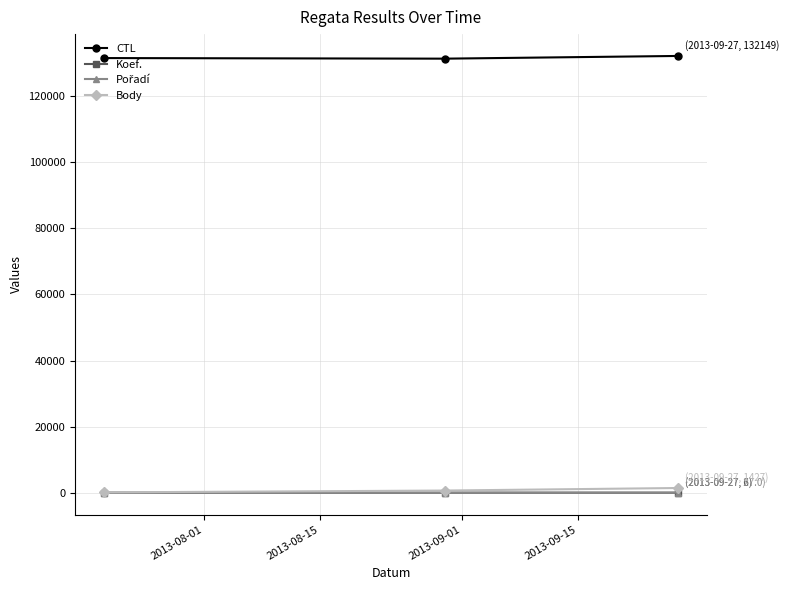

What is the minimum value for Body?

101